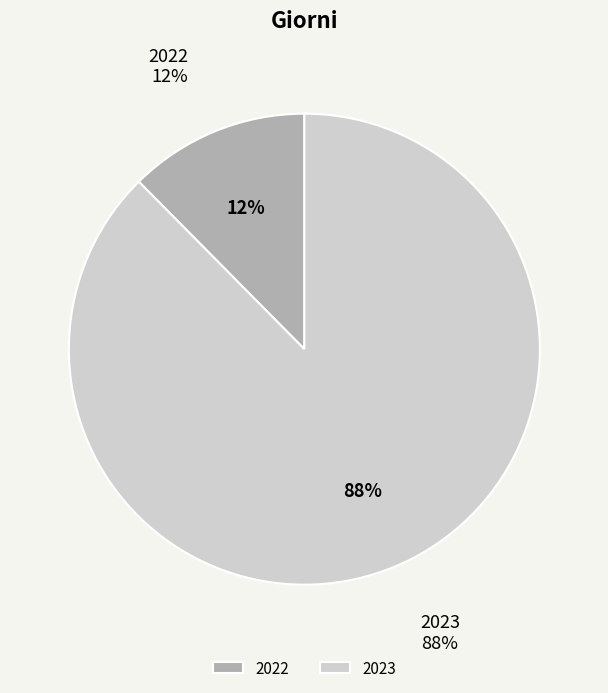

To the nearest percent, what is the combined percentage of 2022 and 2023?

100%